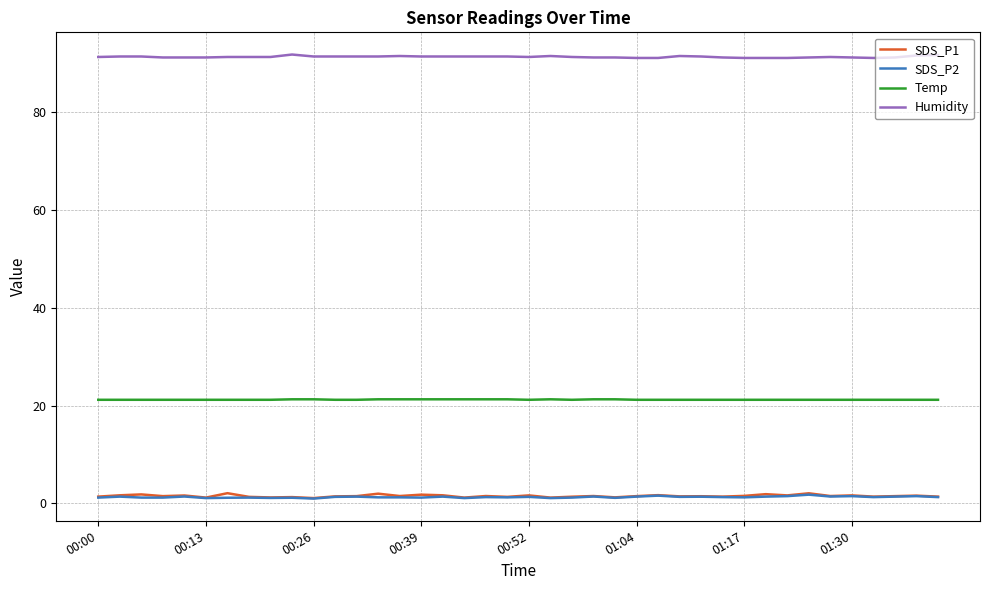

What is the greatest value displayed?

91.8